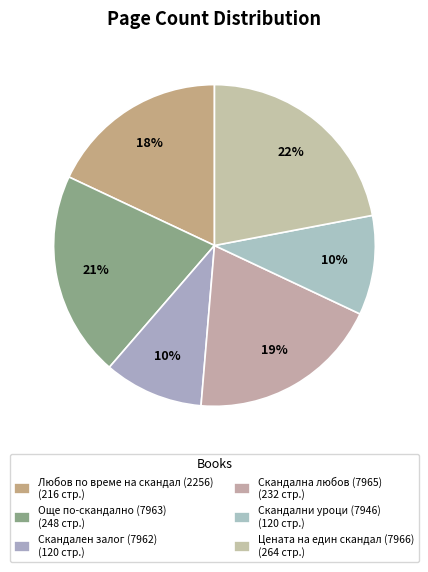

How many segments does this pie chart have?

6